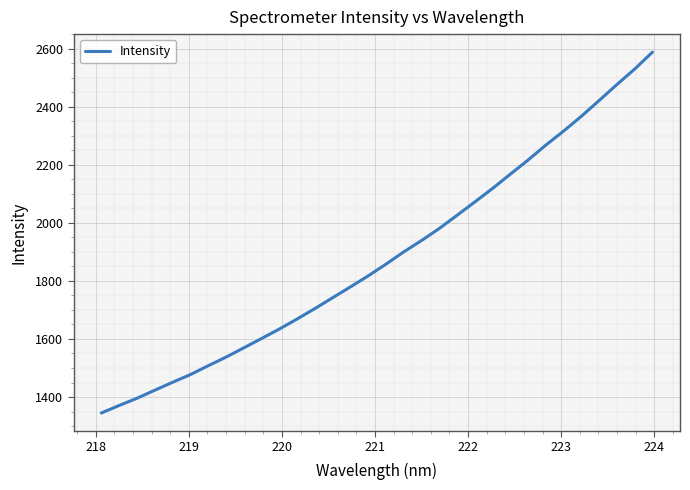

What is the minimum value shown in the chart?

1345.0